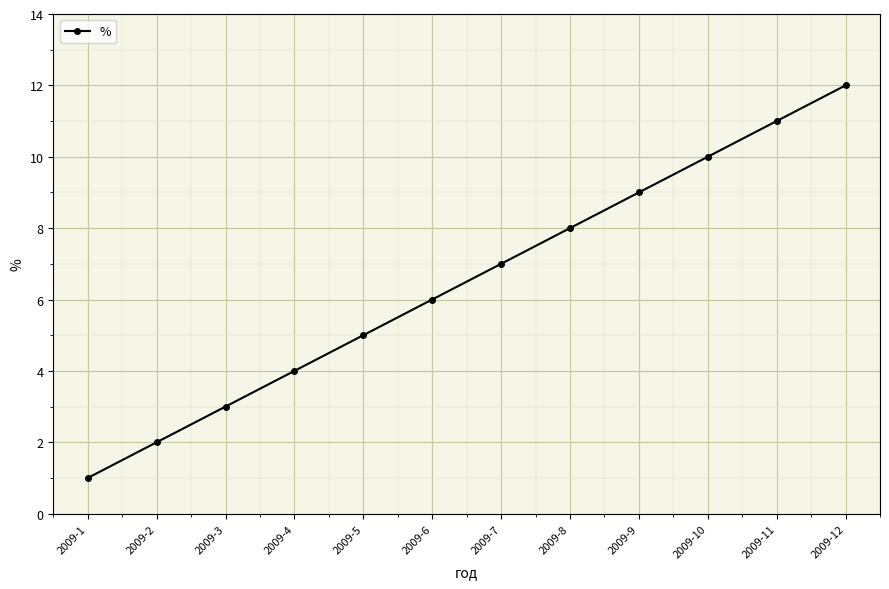

At which label is the value closest to 6?

2009-6